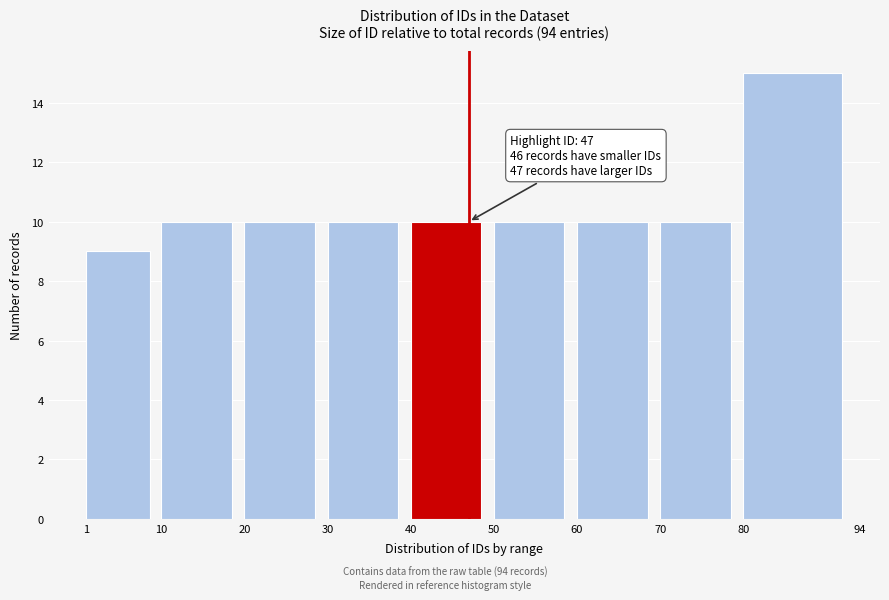

Which range on the x-axis has the tallest bar?

80 to 94